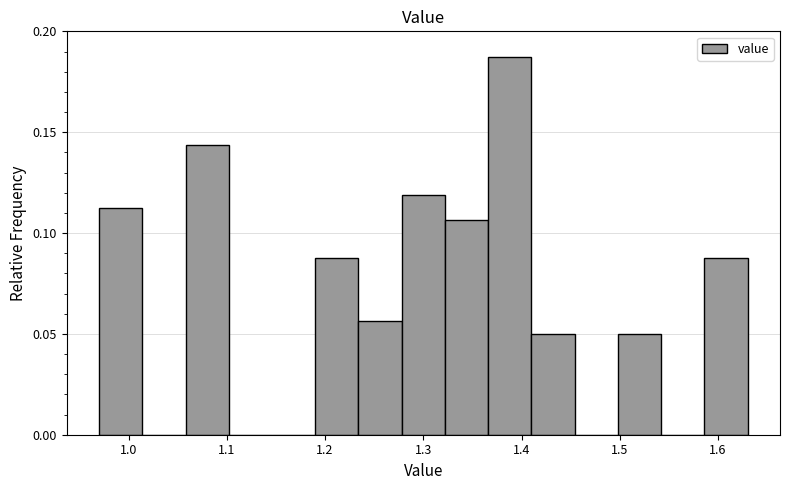

Reading left to right, list every bar in this chart as the range it spans on the x-axis followed by its height. Neither the bar edges nor the heights are printed on the chart, so give them approximately, as read against the axes.

0.970 to 1.014: 0.115
1.014 to 1.058: 0
1.058 to 1.102: 0.145
1.102 to 1.146: 0
1.146 to 1.190: 0
1.190 to 1.234: 0.090
1.234 to 1.278: 0.055
1.278 to 1.322: 0.120
1.322 to 1.366: 0.105
1.366 to 1.410: 0.190
1.410 to 1.454: 0.050
1.454 to 1.498: 0
1.498 to 1.542: 0.050
1.542 to 1.586: 0
1.586 to 1.630: 0.090